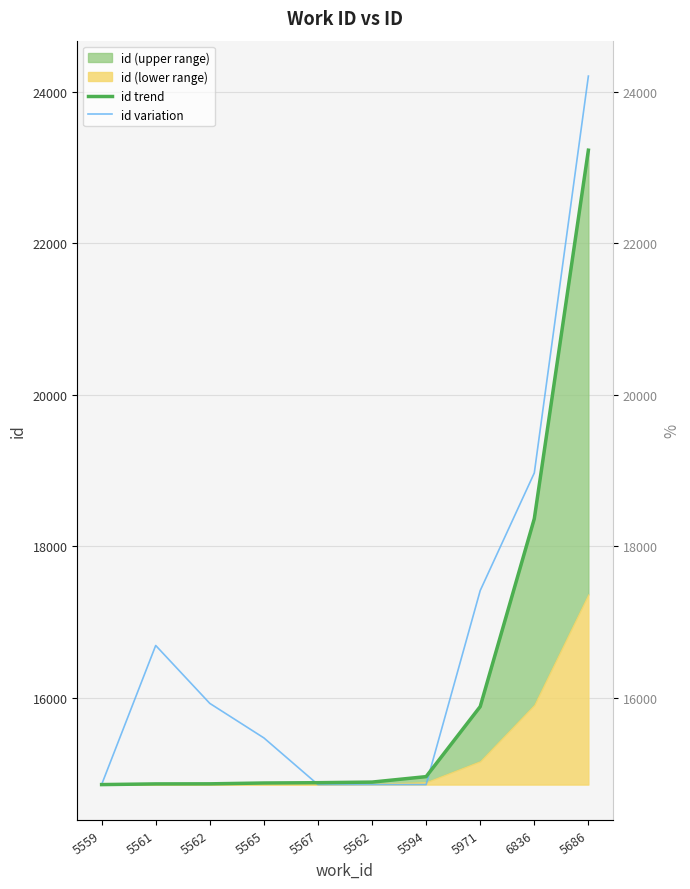

What value does the id trend series have at 6836?

18361.0